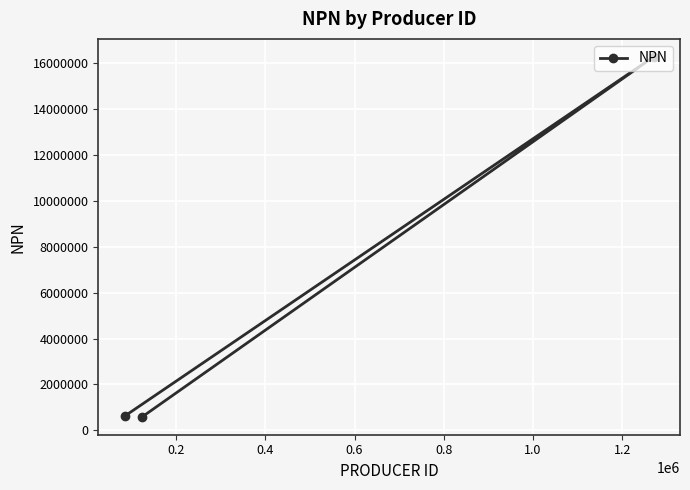

What is the value of the 2nd point from the left?

590481